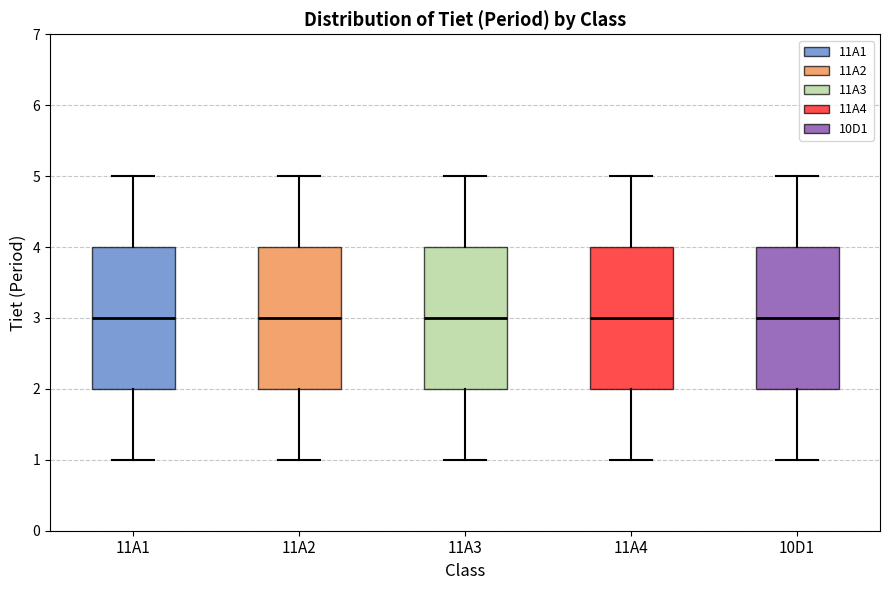

Reading left to right, read every box against the y-axis: the position of its median line, the range the box covers, and the ends of its whiskers. The values are not printed on the chart, so give them approximately, as read against the axis.

11A1: median 3, box 2 to 4, whiskers 1 to 5
11A2: median 3, box 2 to 4, whiskers 1 to 5
11A3: median 3, box 2 to 4, whiskers 1 to 5
11A4: median 3, box 2 to 4, whiskers 1 to 5
10D1: median 3, box 2 to 4, whiskers 1 to 5